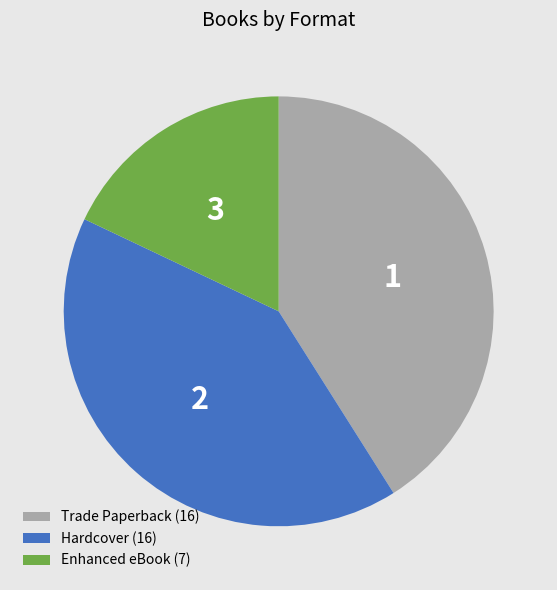

Does Enhanced eBook (7) account for over 50% of the chart?

No